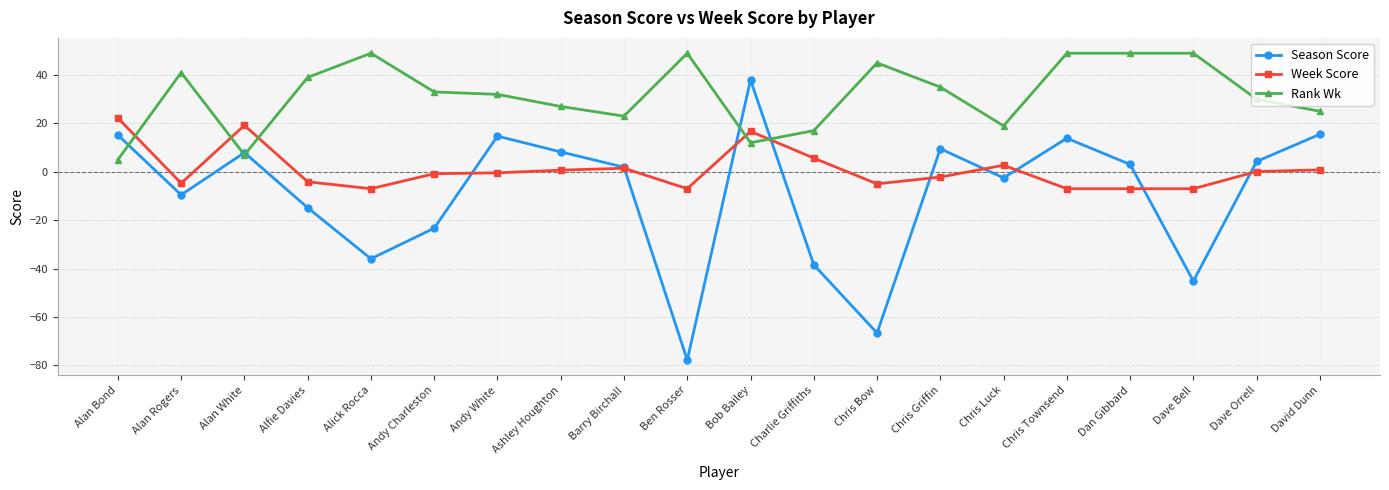

How many values in Season Score are below zero?

9